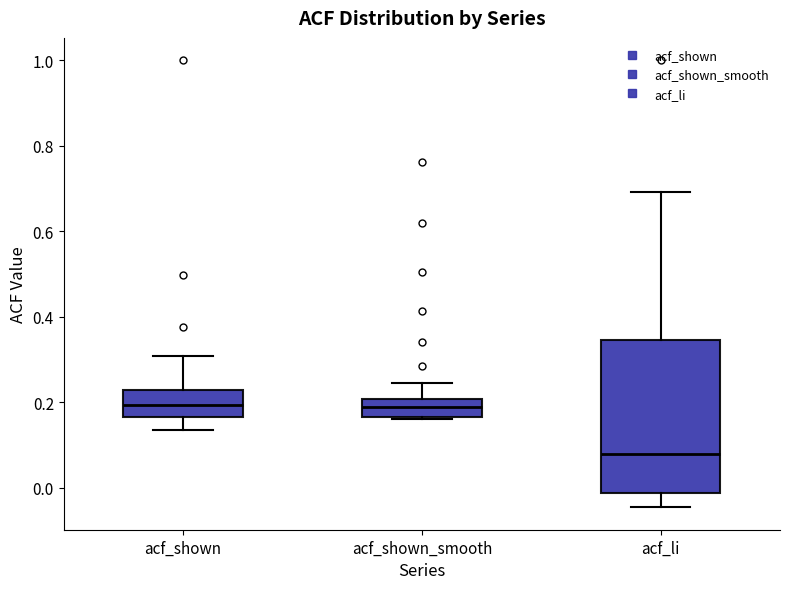

Reading left to right, read every box against the y-axis: the position of its median line, the range the box covers, and the ends of its whiskers. The values are not printed on the chart, so give them approximately, as read against the axis.

acf_shown: median 0.20, box 0.16 to 0.22, whiskers 0.14 to 0.30
acf_shown_smooth: median 0.18, box 0.16 to 0.20, whiskers 0.16 (just below the box's lower edge) to 0.24
acf_li: median 0.08, box -0.02 to 0.34, whiskers -0.04 to 0.70